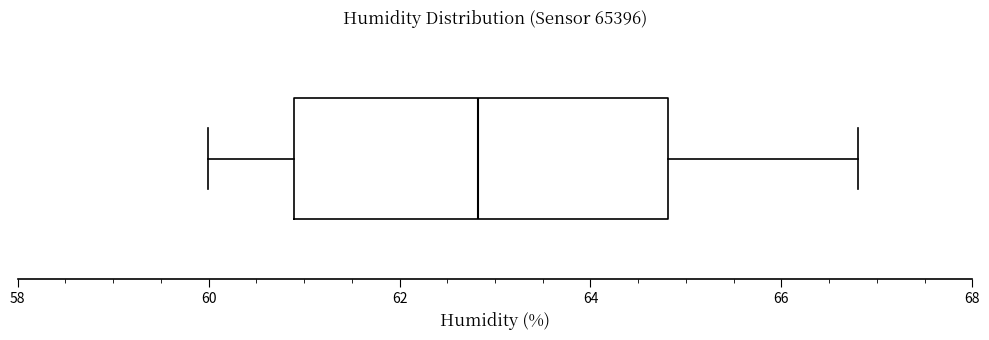

Transcribe this box plot: give where the median line is, the range the box spans, and where the two whiskers end, as read against the x-axis. The values are not printed on the chart, so give them approximately, as read against the axis.

median 62.8, box 60.8 to 64.8, whiskers 60.0 to 66.8